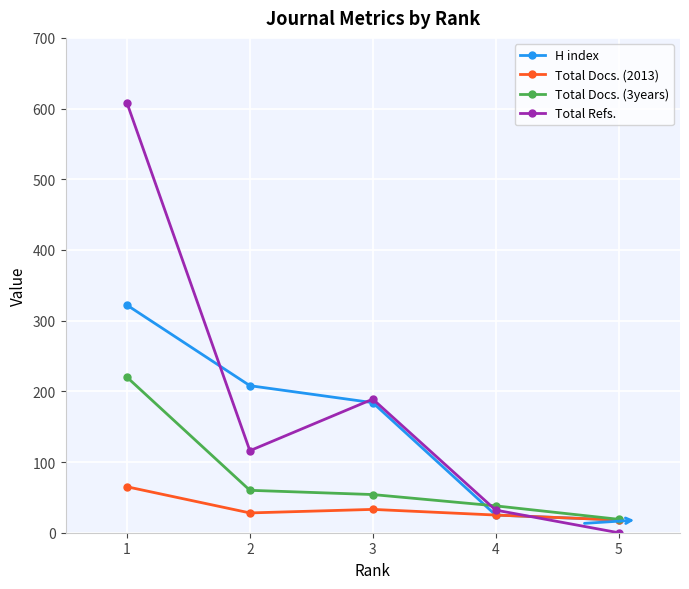

Is it true that Total Docs. (2013) equals 33 at 3?

True